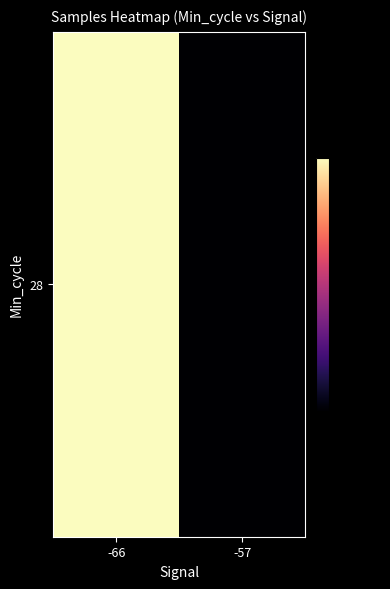

Is it true that the value at -57 is 0?

False